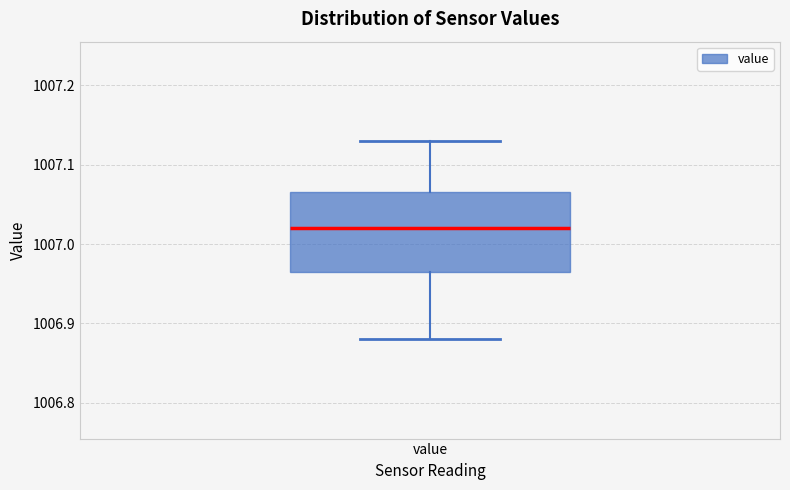

Where is the lower edge of the box for value on the y-axis? The values are not printed on the chart, so give them approximately, as read against the axis.

1006.97